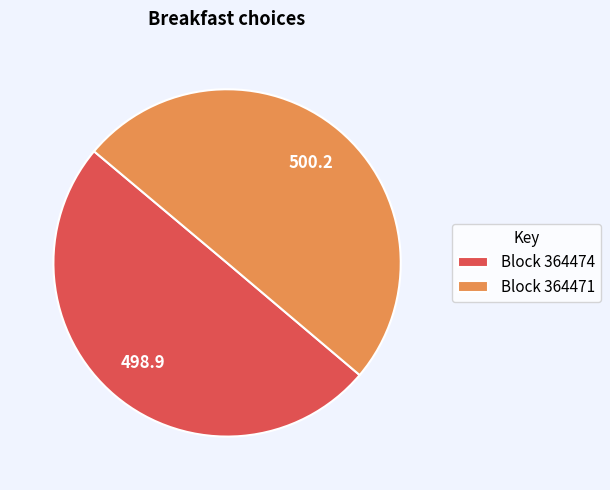

What is the ratio of the value at Block 364471 to the value at Block 364474?

1.0